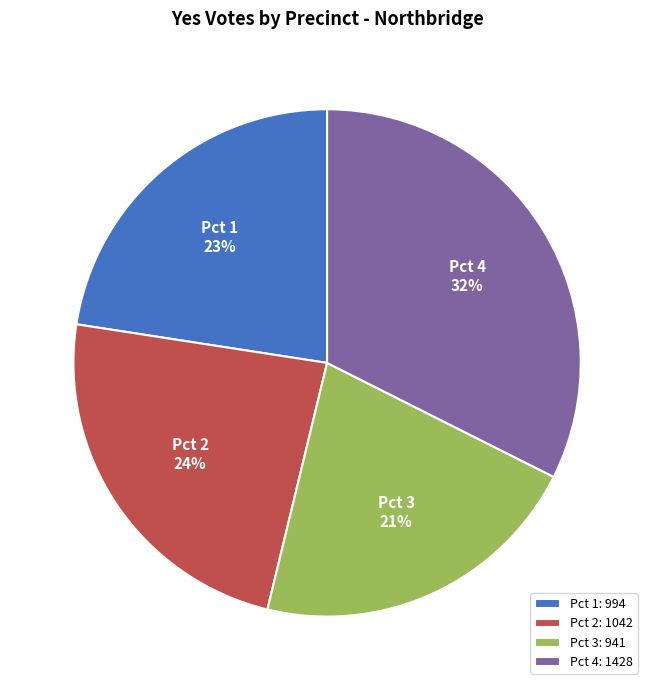

Does Pct 3 account for over 50% of the chart?

No